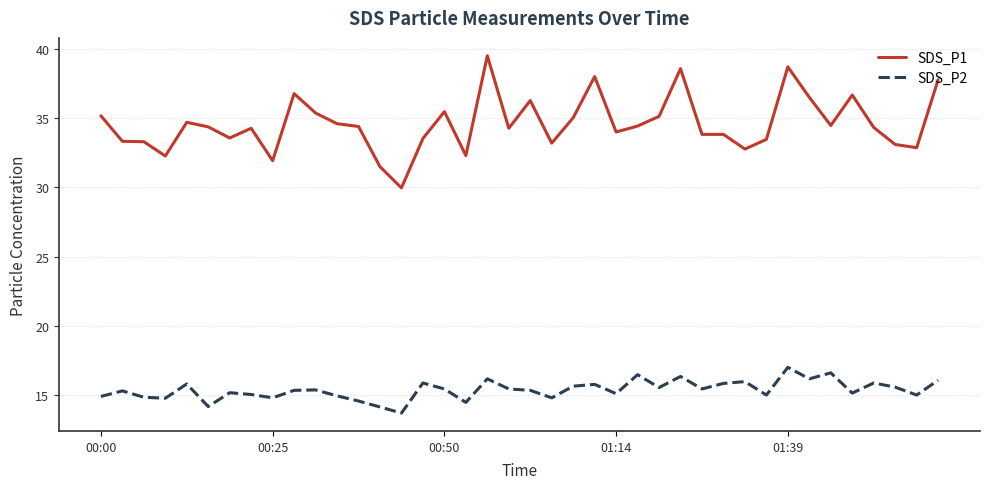

Rank the series by their average value, from lowest to highest.

SDS_P2, SDS_P1